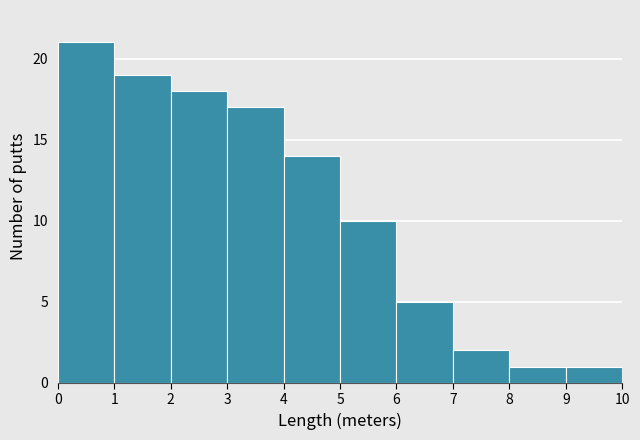

Reading left to right, transcribe this chart: for each bar, give the range it covers on the x-axis and its height. The values are not printed on the chart, so give them approximately, as read against the axis.

0 to 1: 21
1 to 2: 19
2 to 3: 18
3 to 4: 17
4 to 5: 14
5 to 6: 10
6 to 7: 5
7 to 8: 2
8 to 9: 1
9 to 10: 1